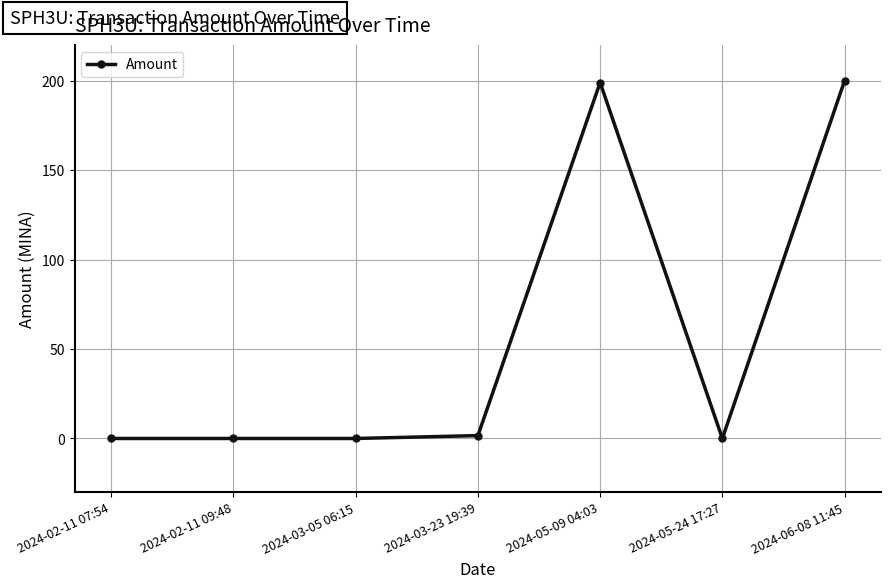

What is the label of the 4th point from the left?

2024-03-23 19:39